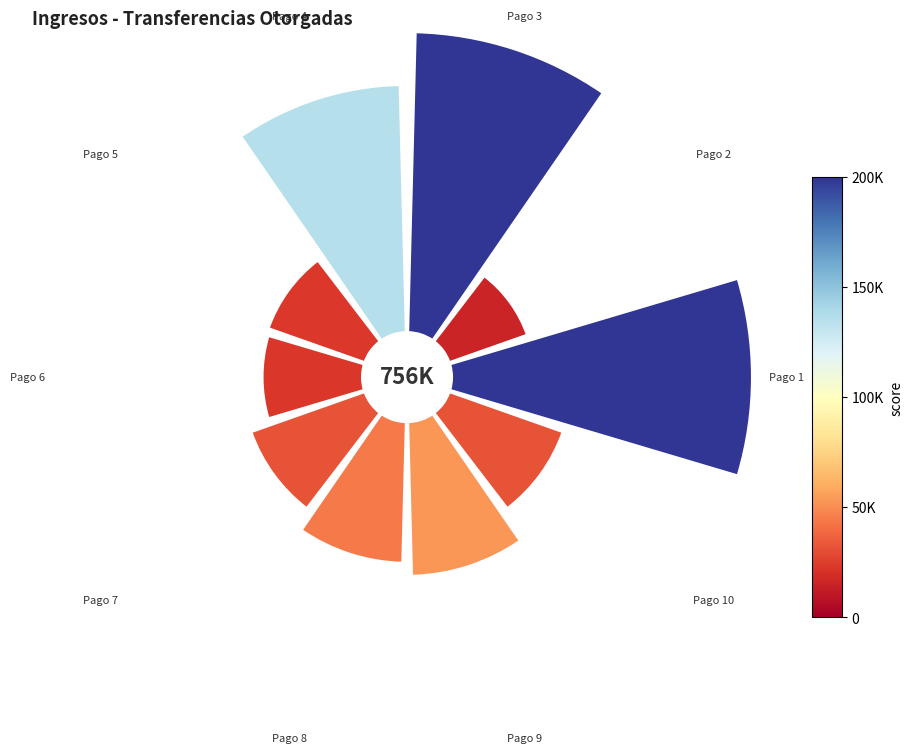

To the nearest percent, what is the combined percentage of Pago 8 and Pago 10?

16%